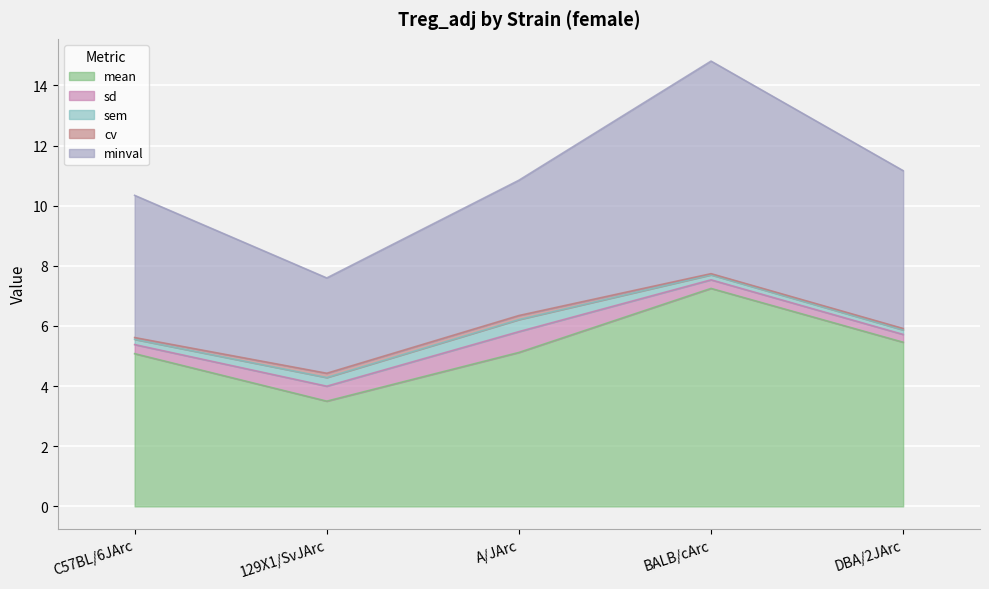

True or false: cv and sem intersect in this chart.

False